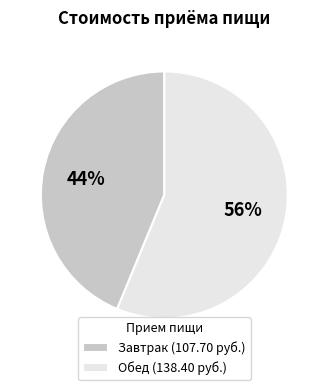

Combined, do Обед (138.40 руб.) and Завтрак (107.70 руб.) account for over 50%?

Yes